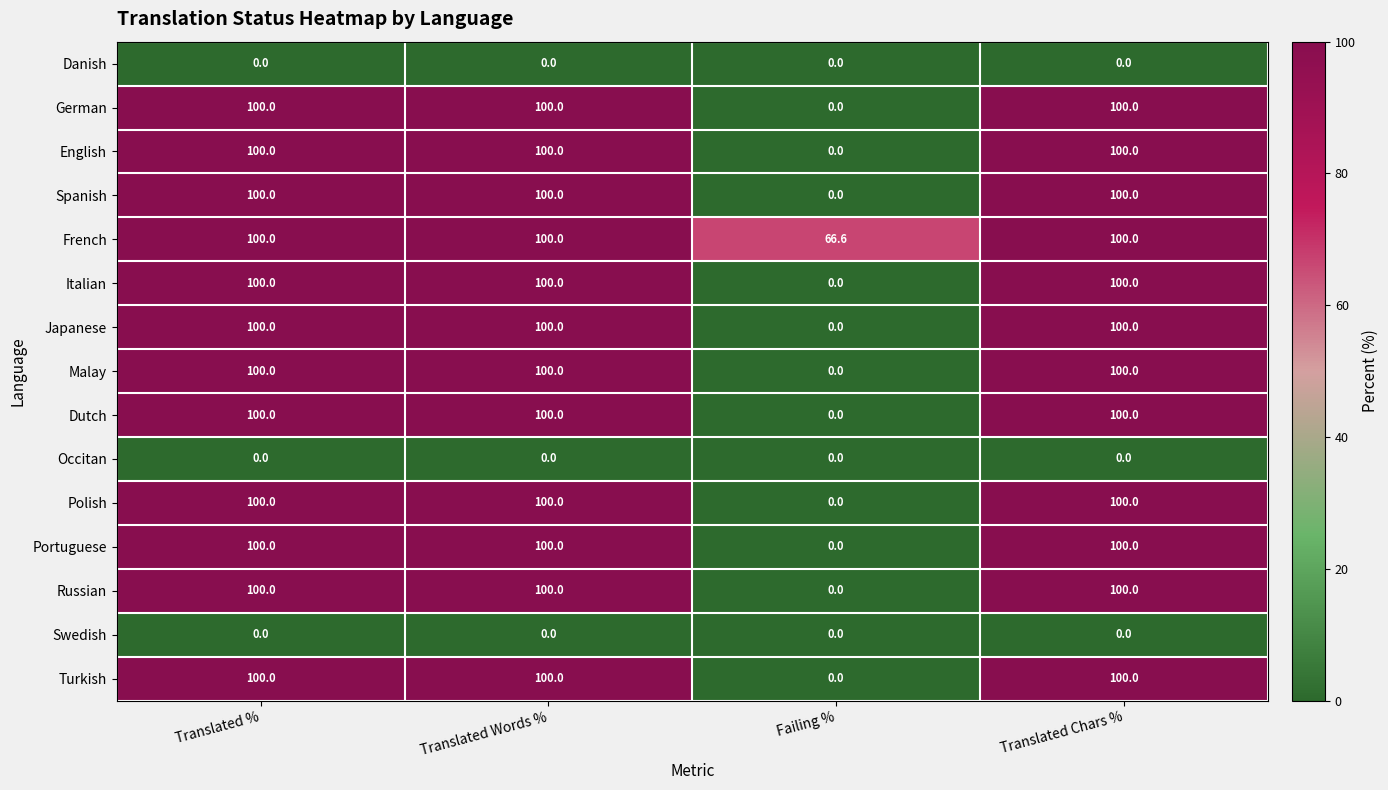

Count the number of categories in the chart.

4